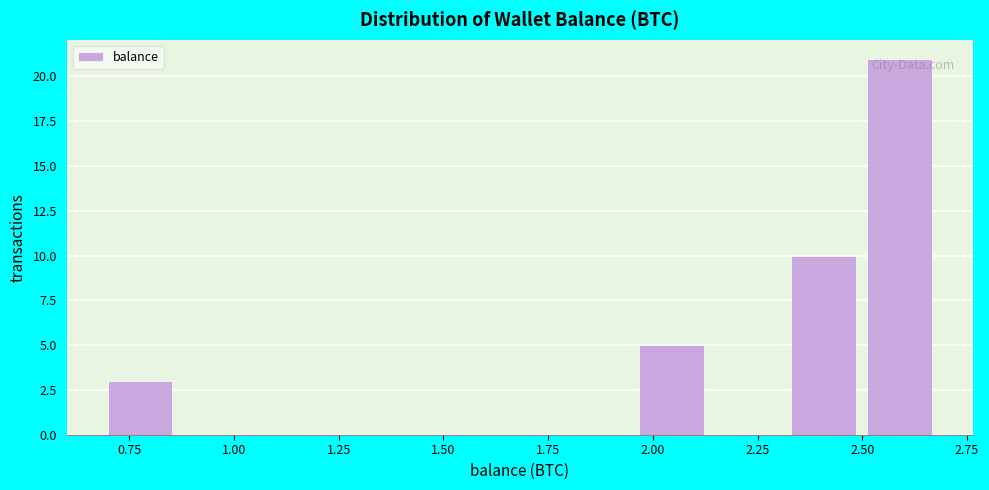

Around what value on the x-axis is the tallest bar? Give the approximate position of its centre, as read against the axis.

2.60